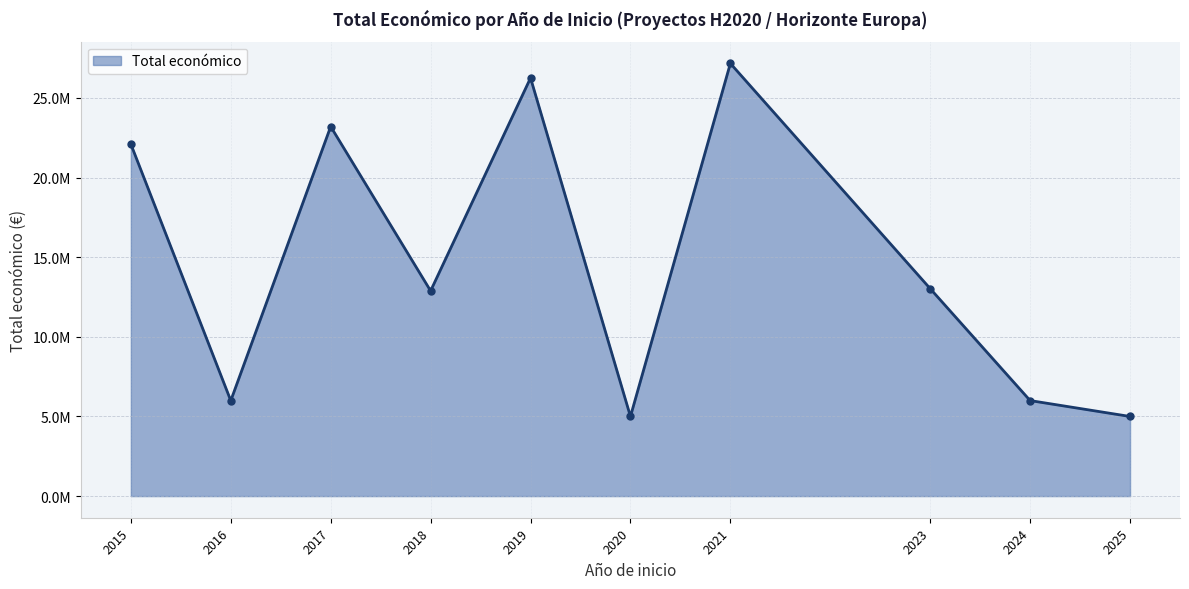

Is it true that the value at 2023 is 13283553?

False